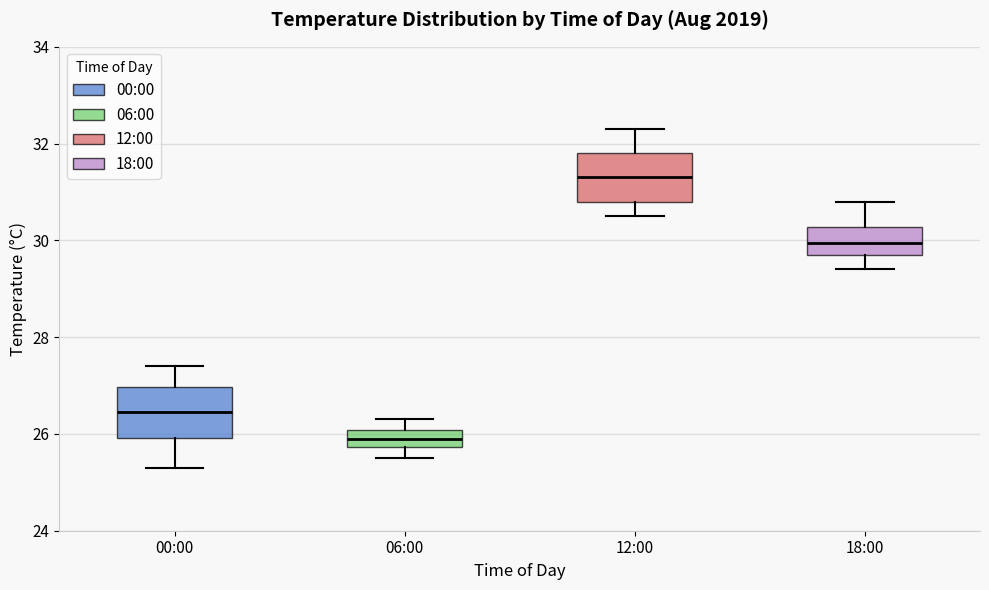

Where does the upper whisker of the box for 06:00 end on the y-axis? The values are not printed on the chart, so give them approximately, as read against the axis.

26.4